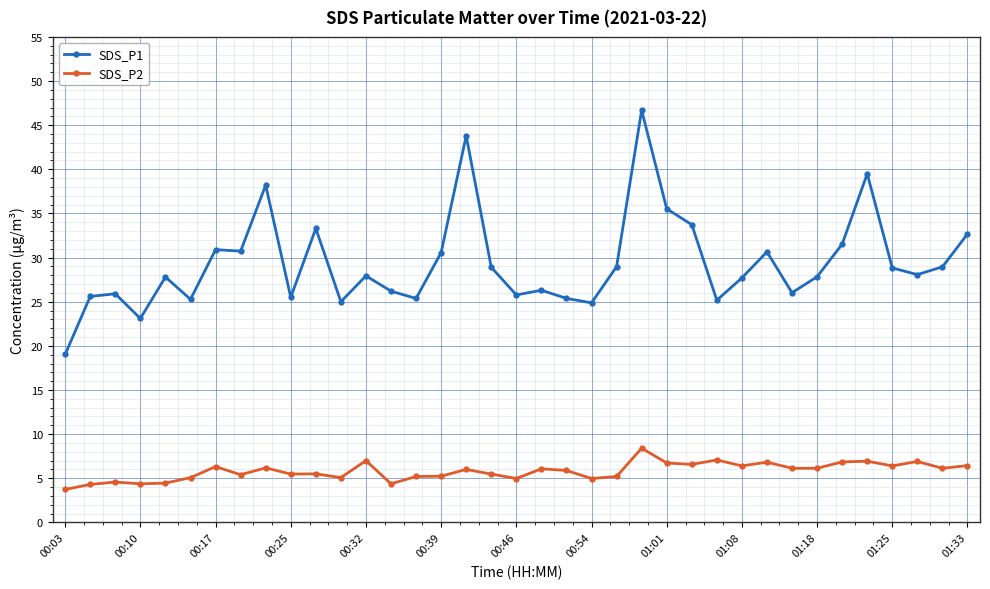

How many data points does each series have?

37